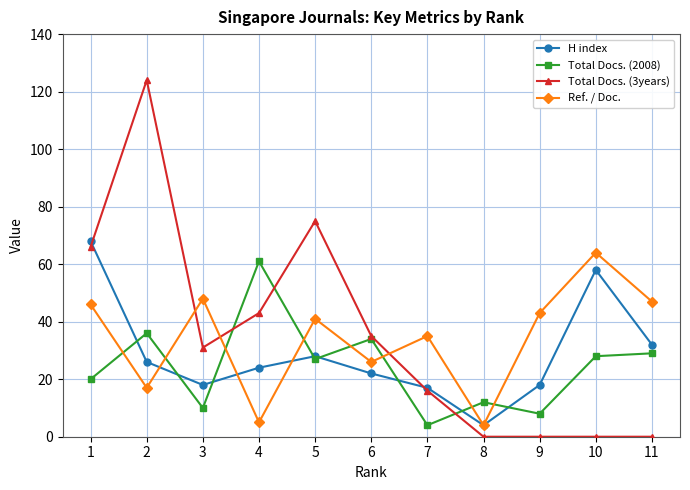

True or false: H index and Total Docs. (3years) intersect in this chart.

True